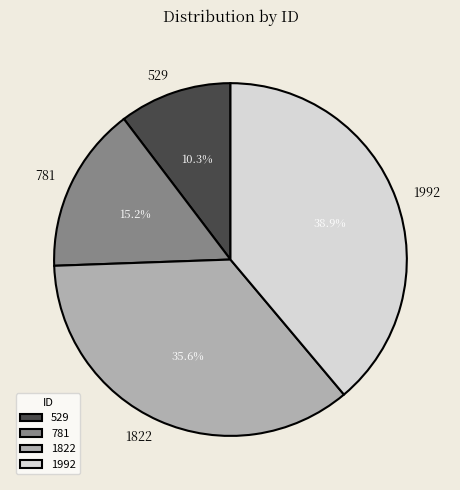

To the nearest percent, what percentage of the pie is 1992?

39%